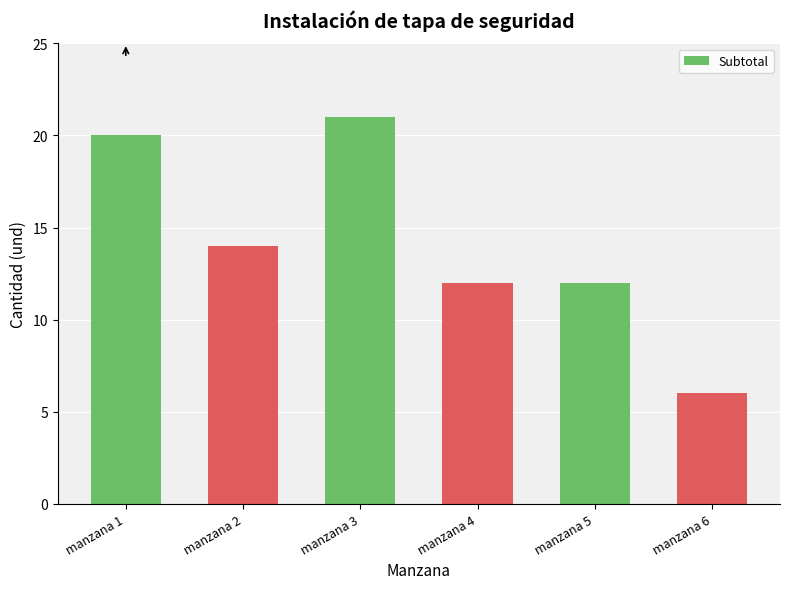

The chart shows a value of 12 at manzana 5. True or false?

True